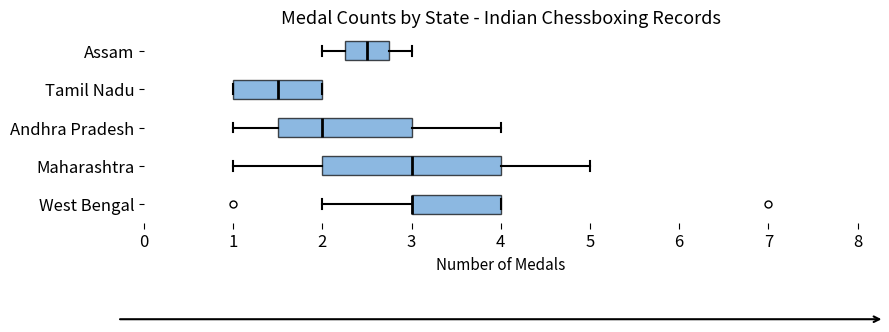

Where does the left whisker of the box for Andhra Pradesh end on the x-axis? The values are not printed on the chart, so give them approximately, as read against the axis.

1.0